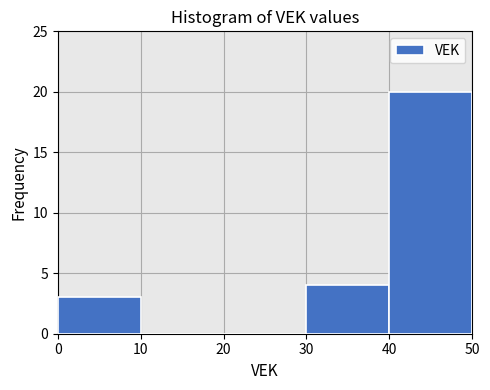

How tall is the bar that spans 40 to 50 on the x-axis? The values are not printed on the chart, so give them approximately, as read against the axis.

20